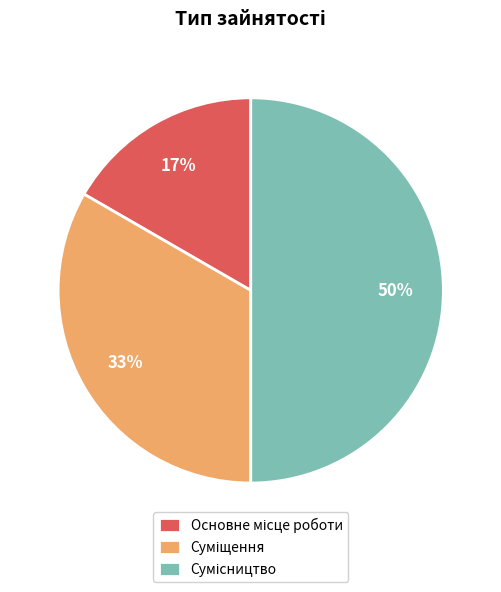

To the nearest percent, what is the average slice percentage?

33%